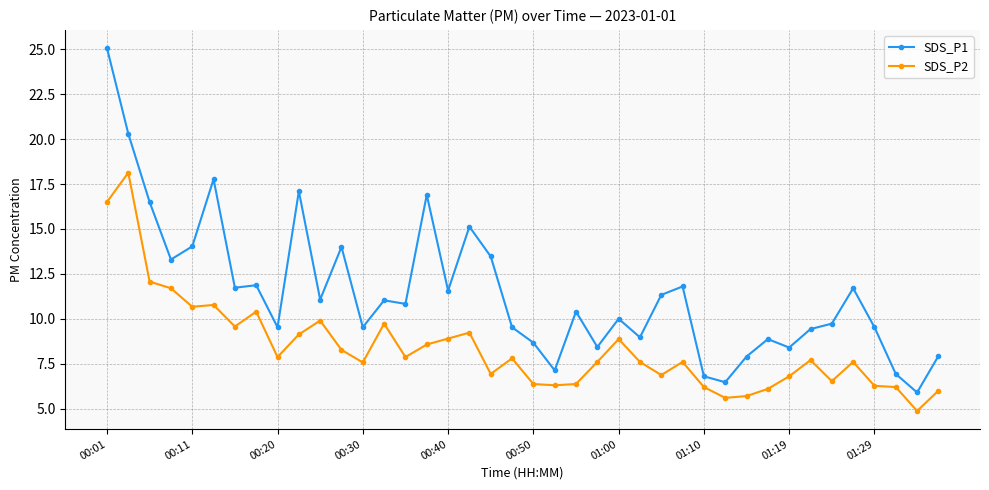

True or false: SDS_P1 and SDS_P2 intersect in this chart.

False